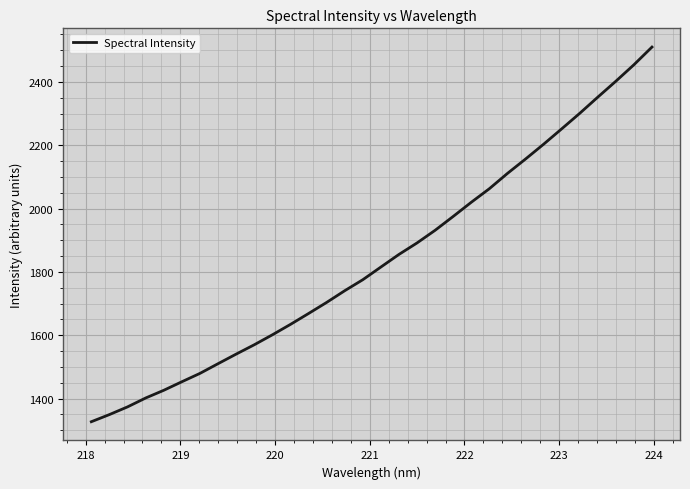

What is the maximum value shown in the chart?

2510.0